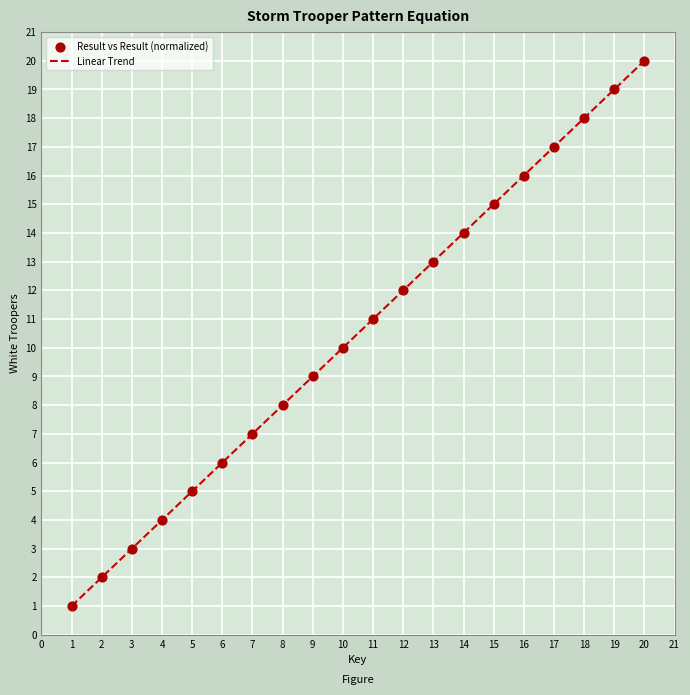

What is the range of Y values (max minus min)?

19